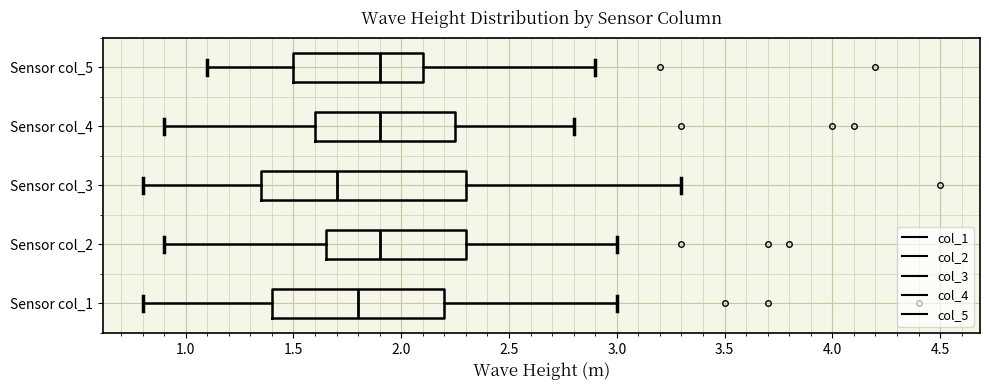

Which box's median line is the furthest to the left?

Sensor col_3